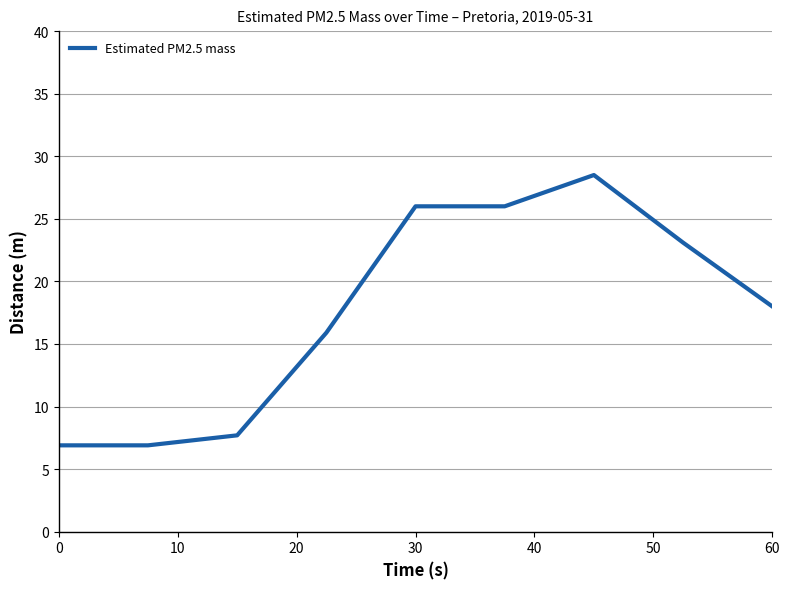

Reading left to right, extract all data points from this chart.

6.9	6.9	7.7	15.9	26.0	26.0	28.5	23.1	18.0